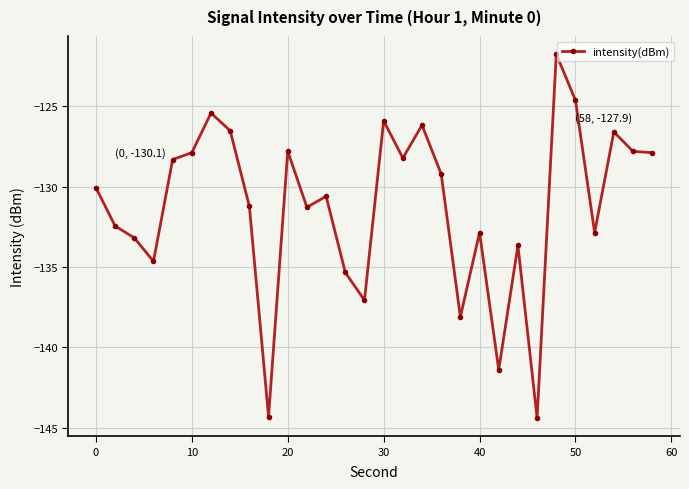

What is the maximum value shown in the chart?

-121.8